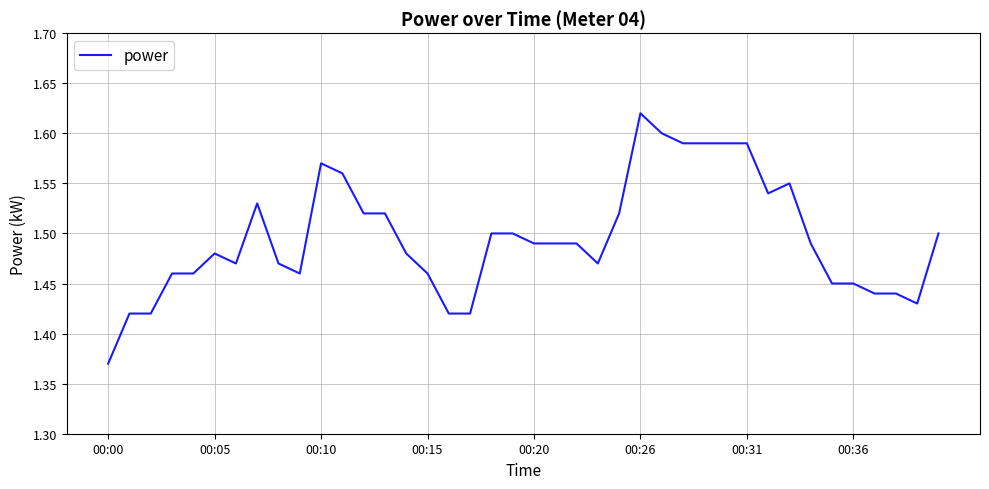

What is the label of the 26th point from the right?

14